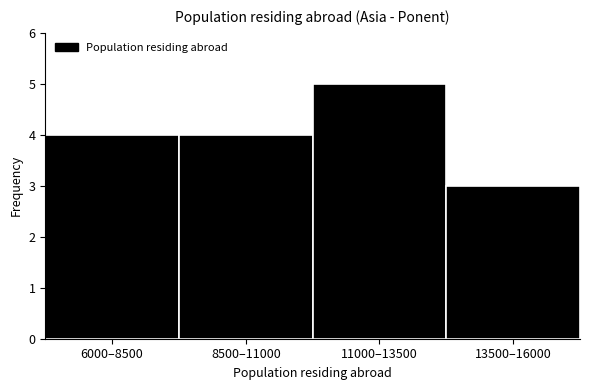

Reading left to right, transcribe all the data shown in this chart.

6000–8500=4	8500–11000=4	11000–13500=5	13500–16000=3